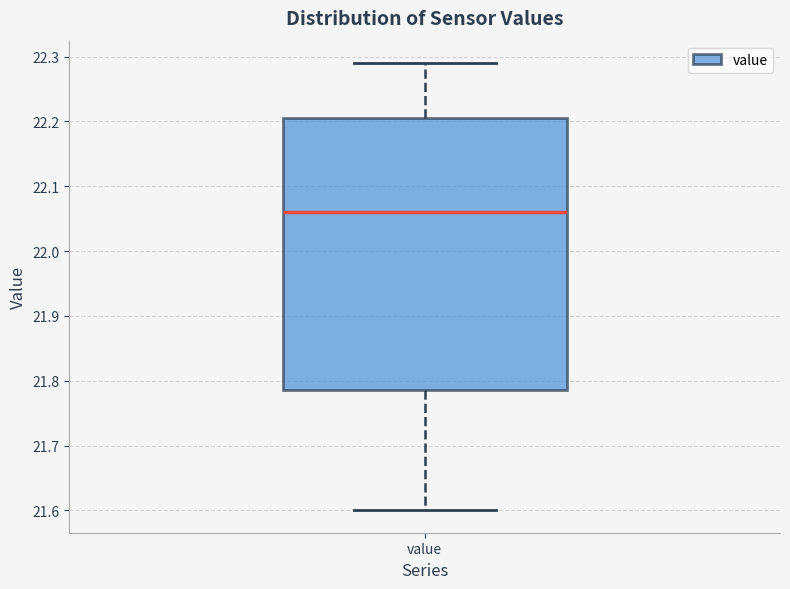

Transcribe this box plot: give where the median line is, the range the box spans, and where the two whiskers end, as read against the y-axis. The values are not printed on the chart, so give them approximately, as read against the axis.

median 22.06, box 21.79 to 22.21, whiskers 21.60 to 22.29